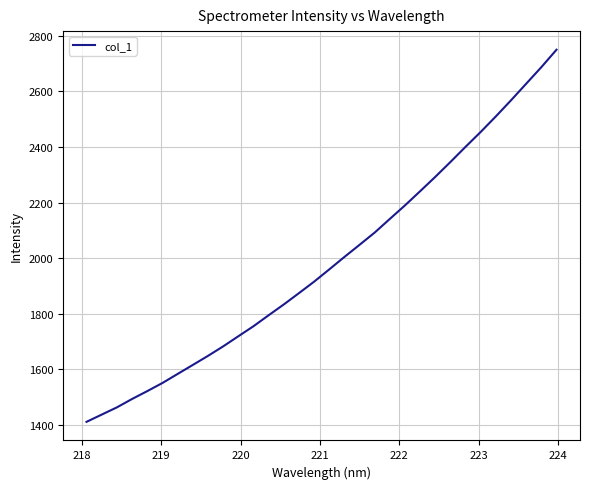

What is the greatest value displayed?

2750.1